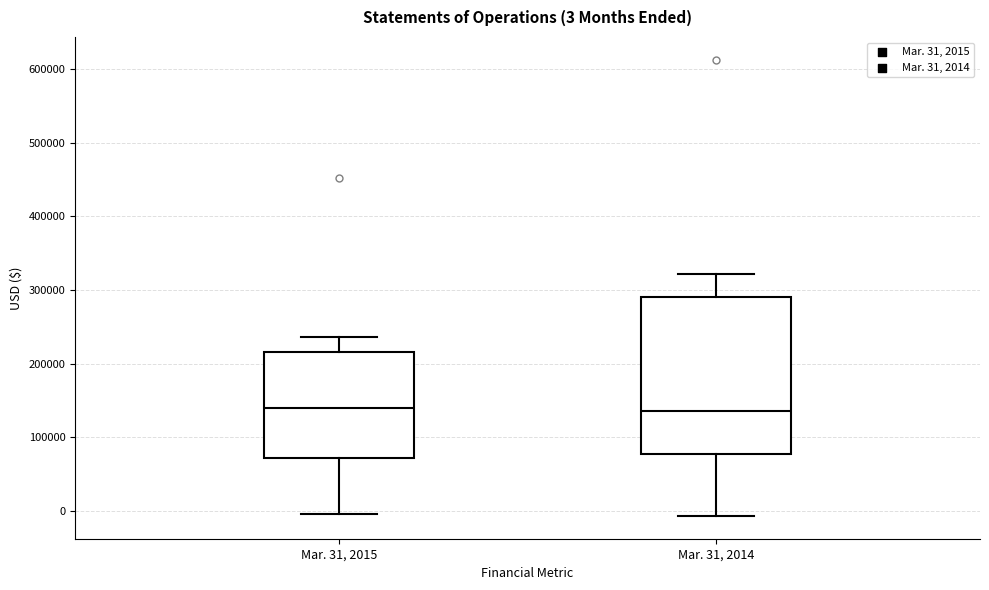

Comparing the boxes themselves (not the whiskers), which one is the tallest?

Mar. 31, 2014